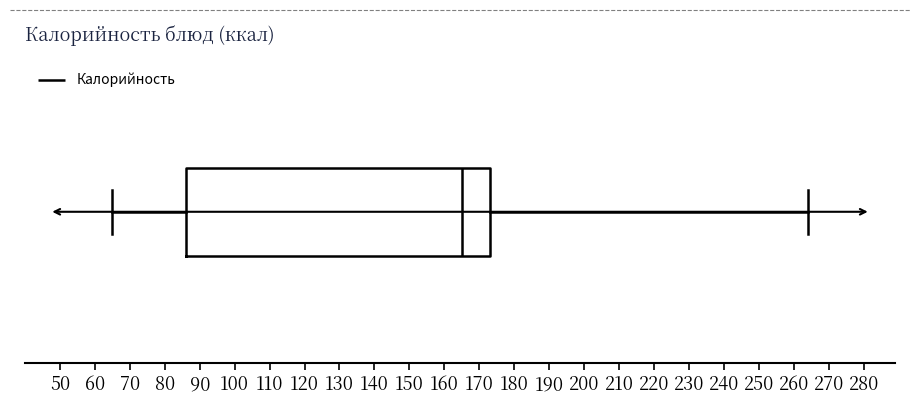

Transcribe this box plot: give where the median line is, the range the box spans, and where the two whiskers end, as read against the x-axis. The values are not printed on the chart, so give them approximately, as read against the axis.

median 165, box 86 to 173, whiskers 65 to 264